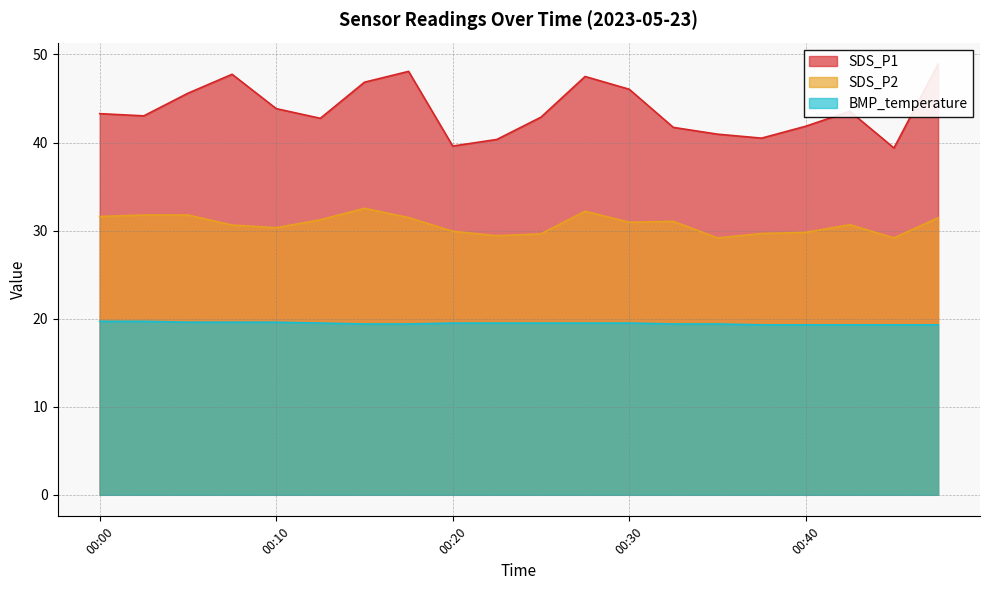

What is the approximate value of SDS_P2 at 00:23?

29.4